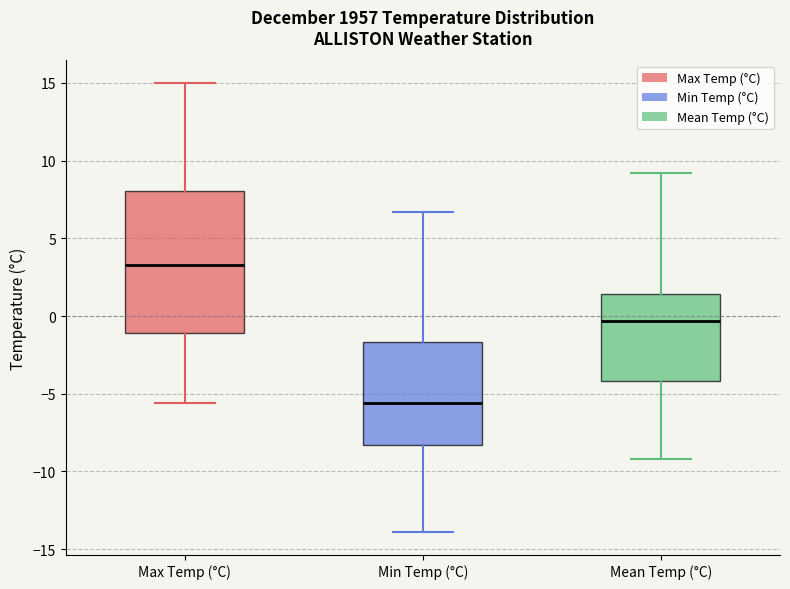

Reading left to right, read every box against the y-axis: the position of its median line, the range the box covers, and the ends of its whiskers. The values are not printed on the chart, so give them approximately, as read against the axis.

Max Temp (°C): median 3.5, box -1.0 to 8.0, whiskers -5.5 to 15.0
Min Temp (°C): median -5.5, box -8.5 to -1.5, whiskers -14.0 to 6.5
Mean Temp (°C): median -0.5, box -4.0 to 1.5, whiskers -9.0 to 9.0